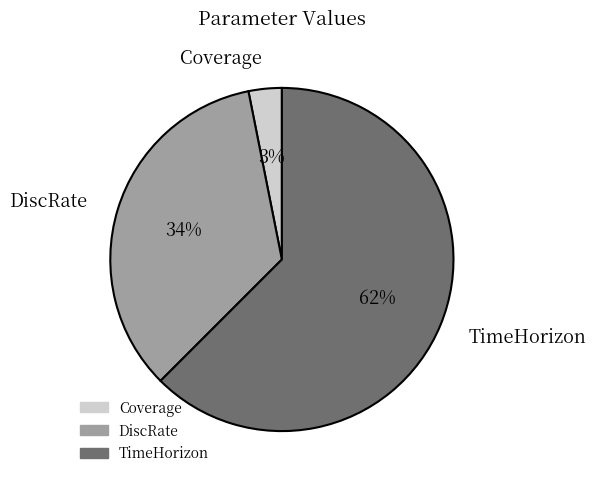

True or false: Coverage accounts for 3% of the total.

True